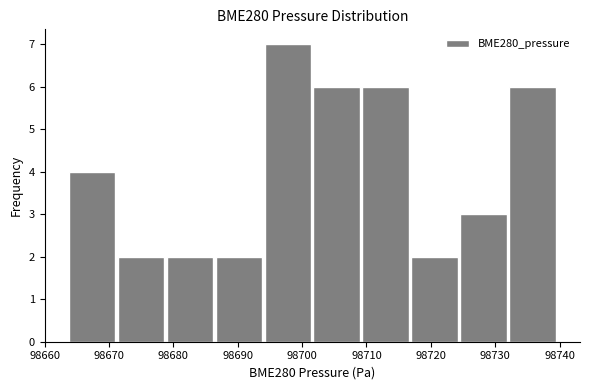

Over which range of the x-axis is the bar tallest?

98694 to 98702